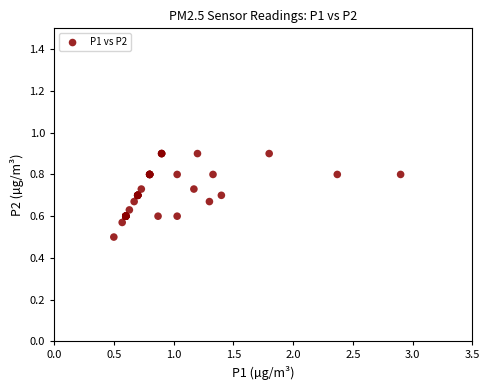

What Y value in the scatter plot is closest to 0?

0.5